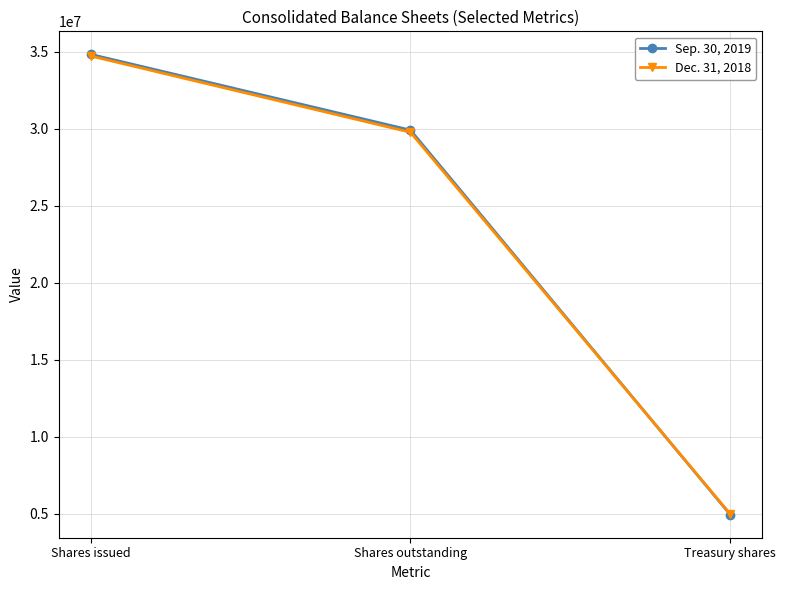

What are all the series names shown in the legend?

Sep. 30, 2019, Dec. 31, 2018